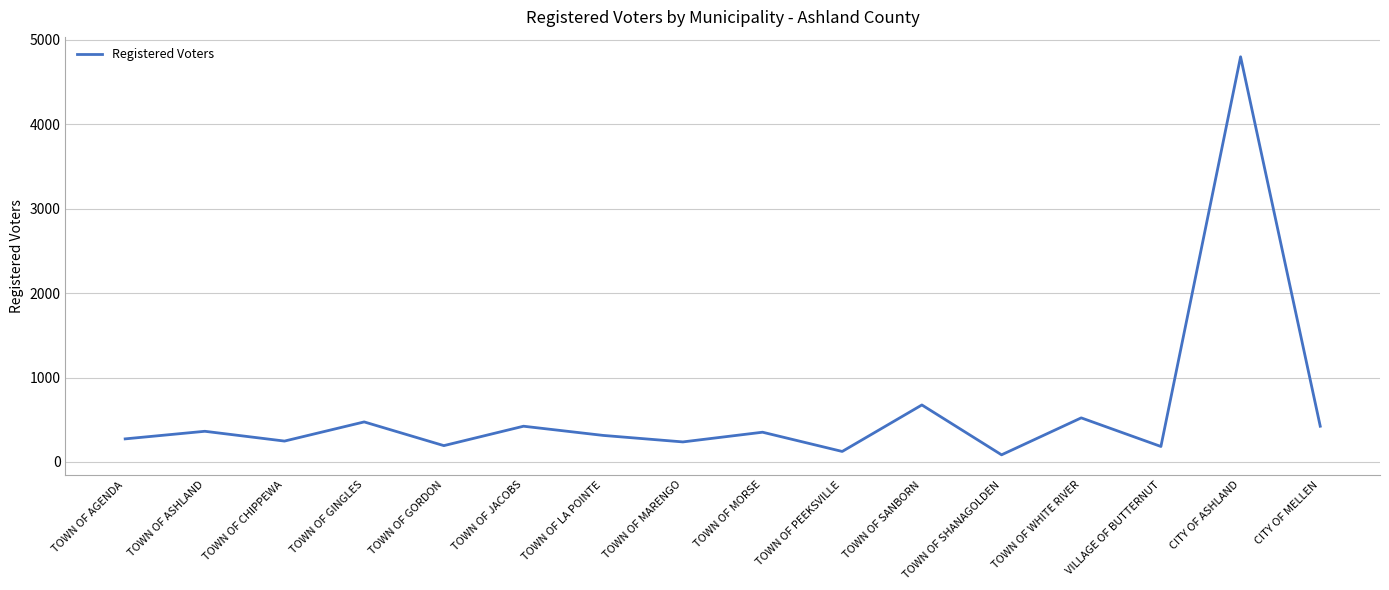

Which label corresponds to the largest value in the chart?

CITY OF ASHLAND